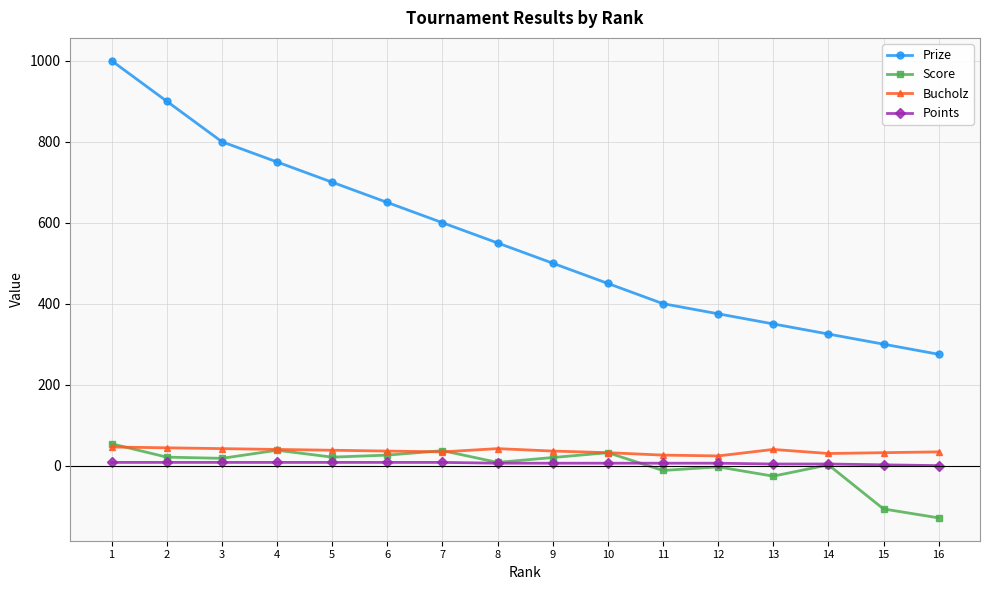

True or false: Bucholz has more than 1 interior local peaks.

True